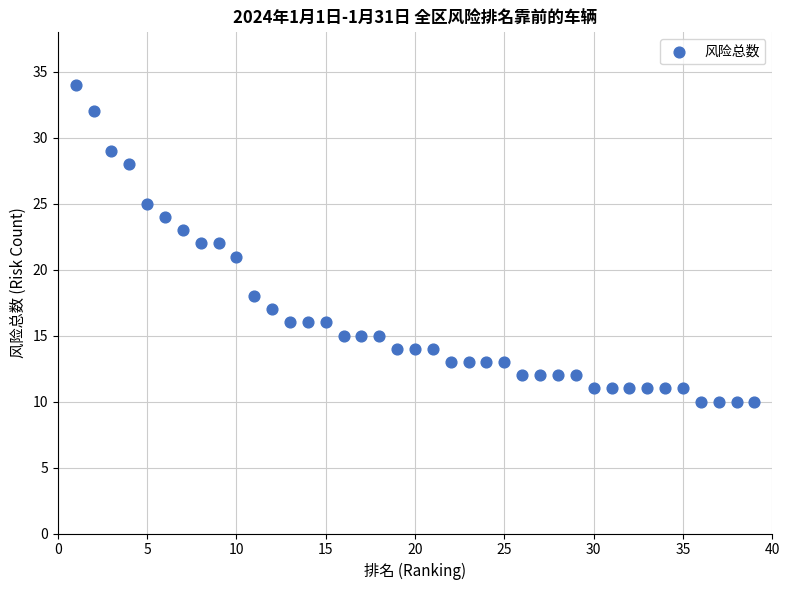

What is the range of X values (max minus min)?

38